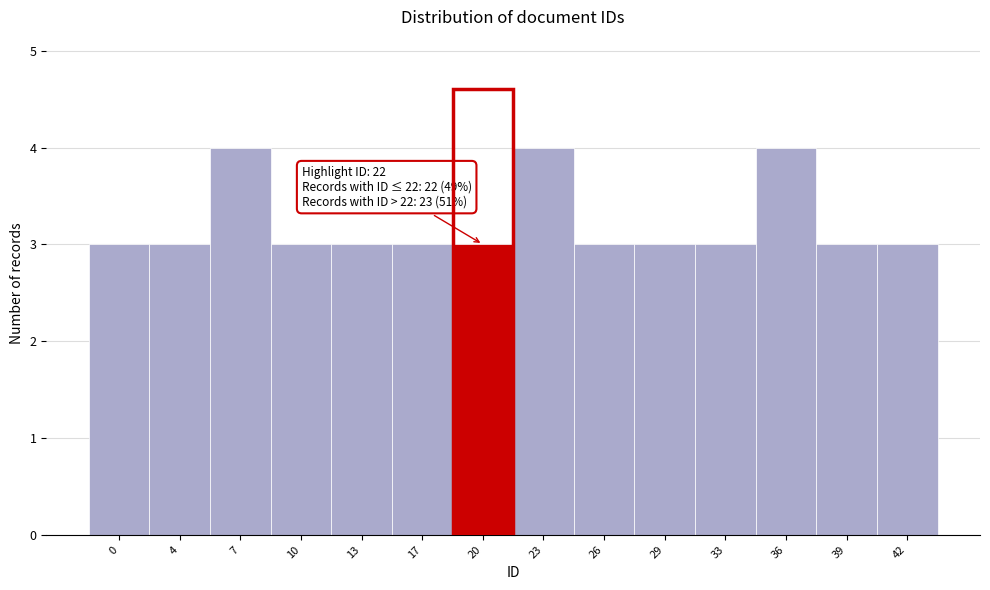

Reading right to left, transcribe all the data shown in this chart.

42=3	39=3	36=4	33=3	29=3	26=3	23=4	20=3	17=3	13=3	10=3	7=4	4=3	0=3